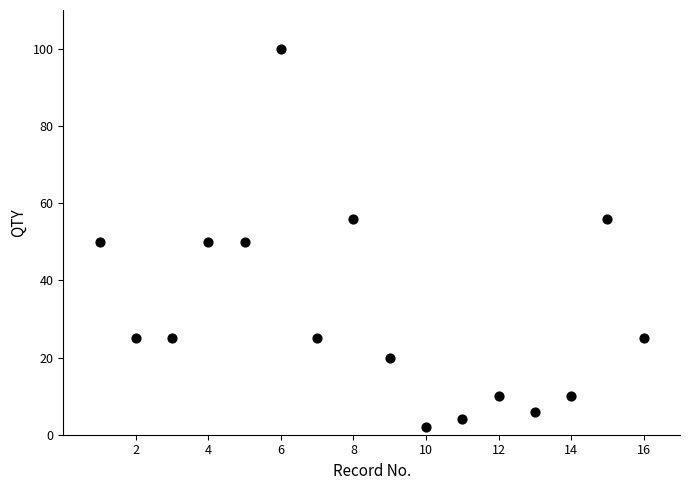

What is the range of X values (max minus min)?

15